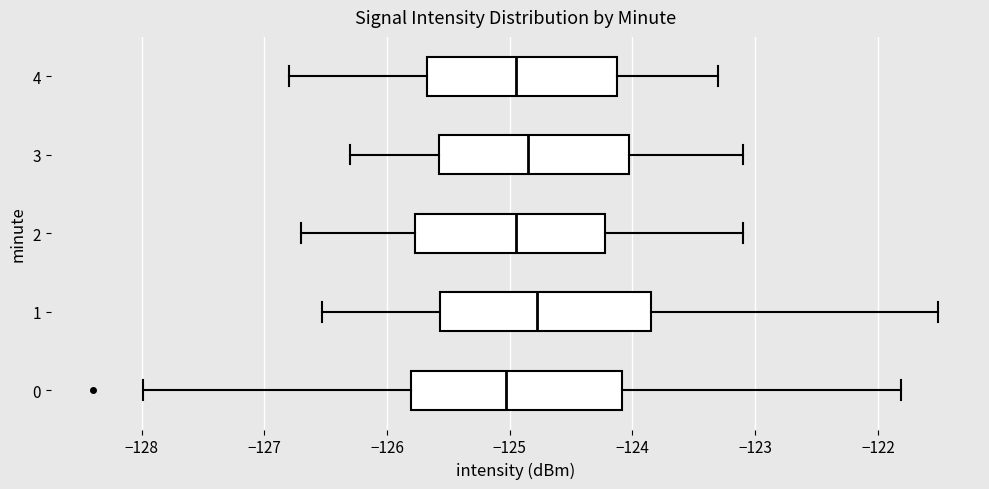

Where does the right whisker of the box at y = 1 end on the x-axis? The values are not printed on the chart, so give them approximately, as read against the axis.

-121.5